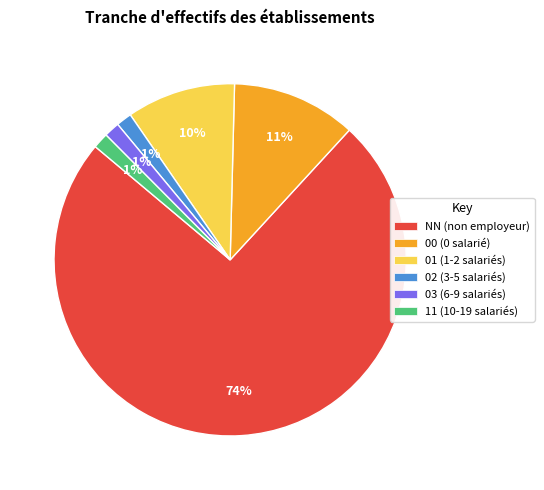

Does NN account for over 50% of the chart?

Yes